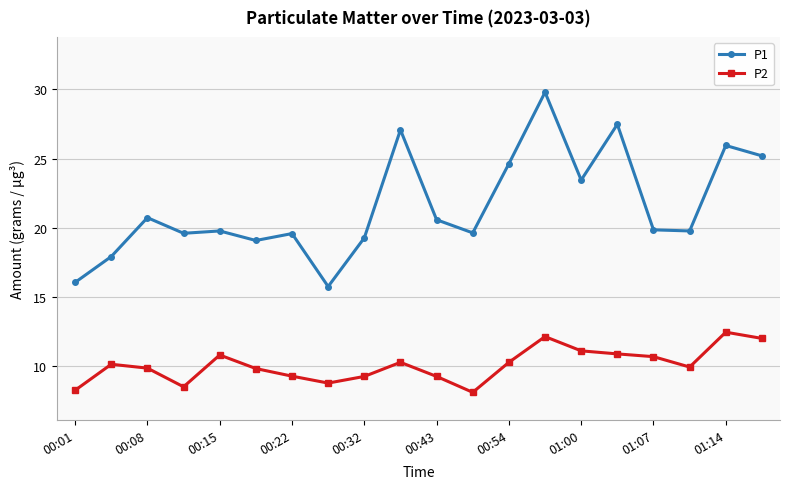

At how many categories does at least one series exceed 22?

7